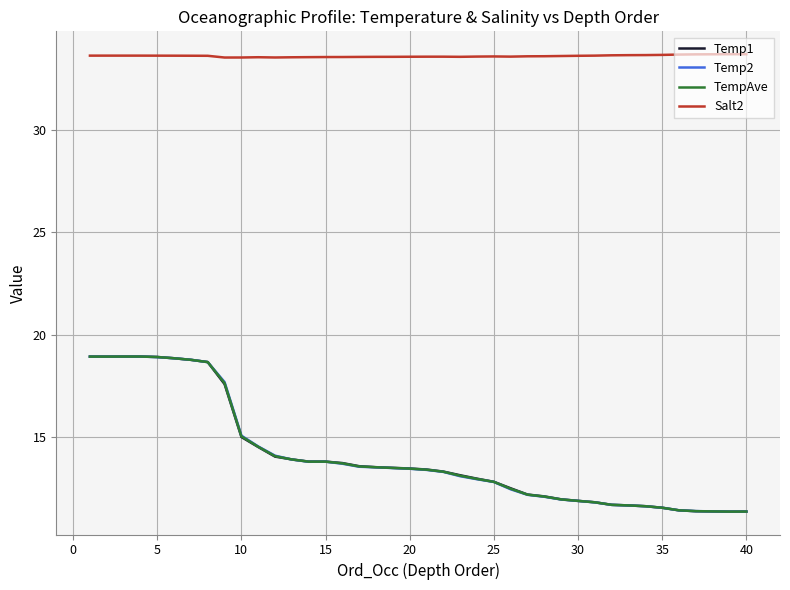

True or false: Salt2 and Temp1 cross at least once.

False